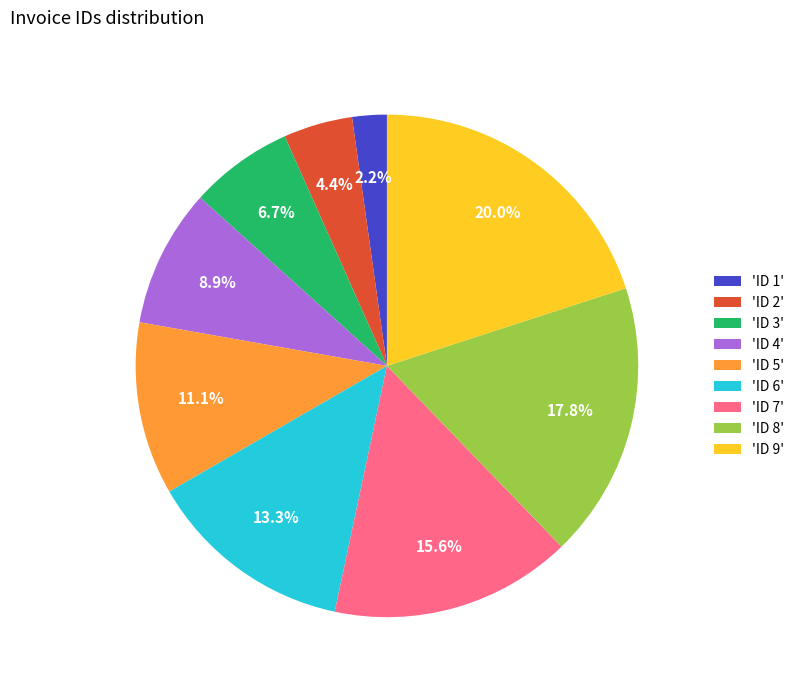

Is there a majority slice in this chart?

No